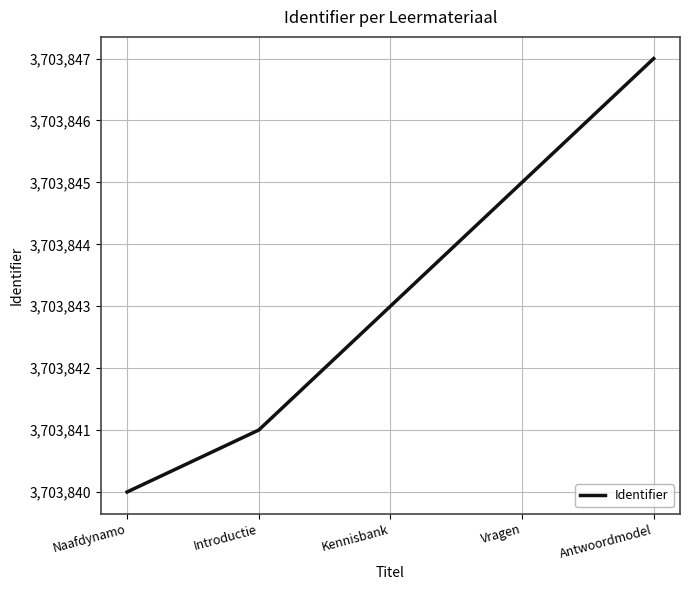

Between Vragen and Kennisbank, which is larger?

Vragen